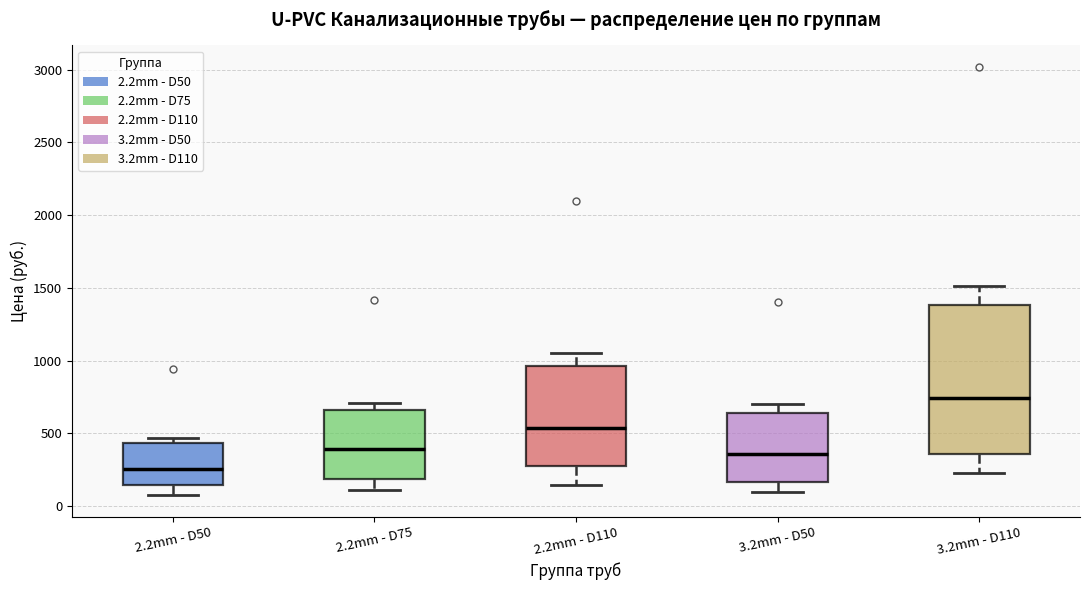

Which box's median line is the lowest?

2.2mm - D50